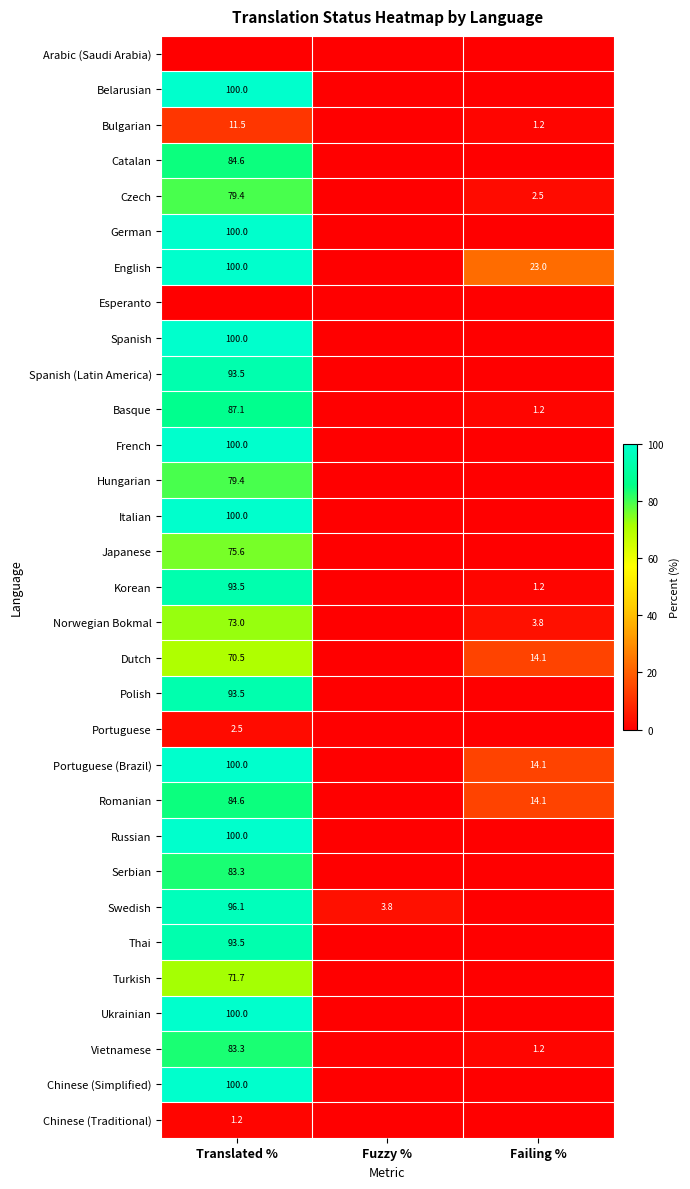

Which label corresponds to the largest value in the chart?

Translated %